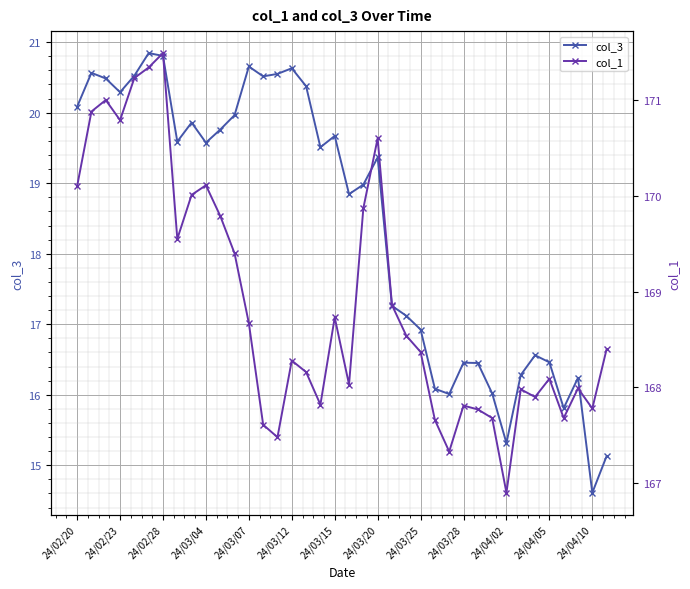

True or false: col_1 and col_3 cross at least once.

False